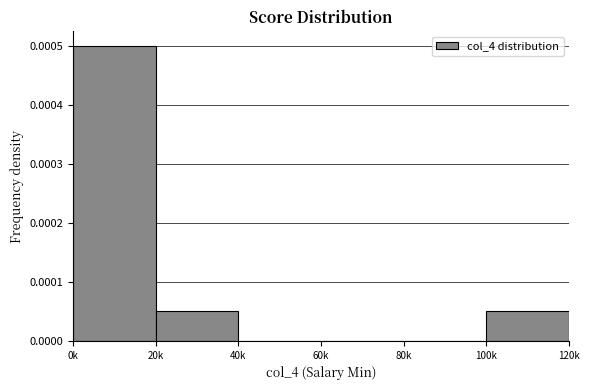

The value at 80k is 0.0. True or false?

True